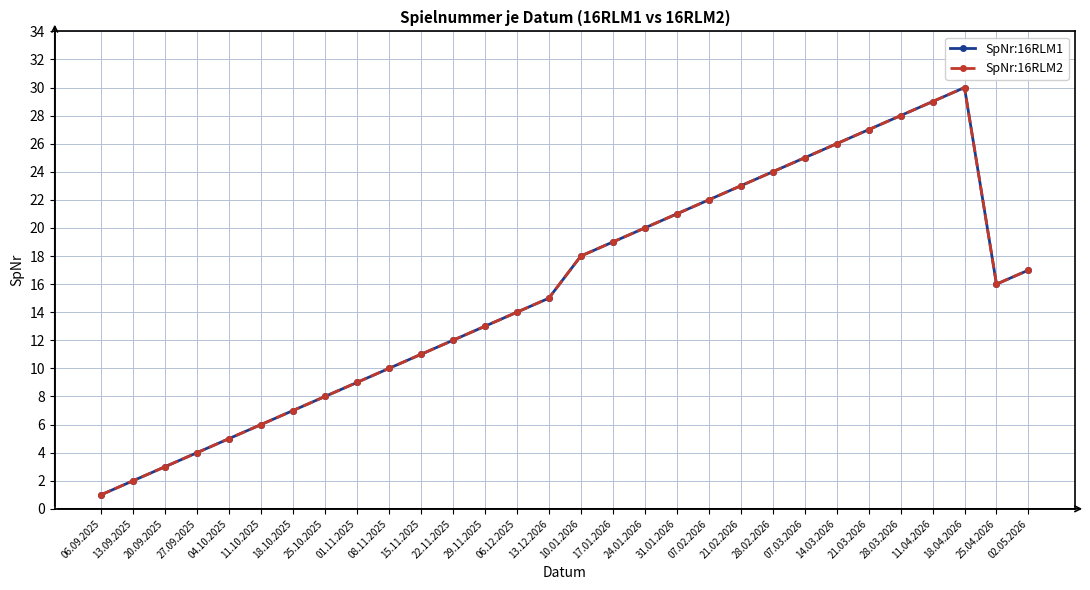

What is the highest value of the SpNr:16RLM1 series?

30